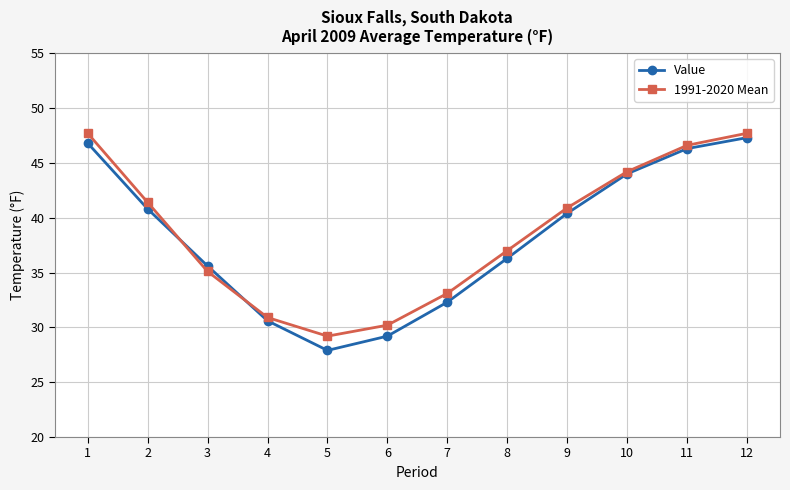

True or false: Value and 1991-2020 Mean cross at least once.

True